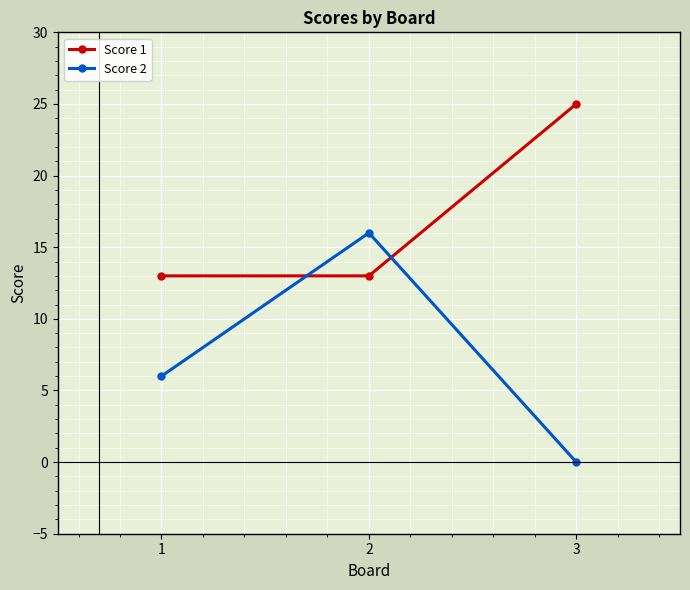

Count the number of categories in the chart.

3